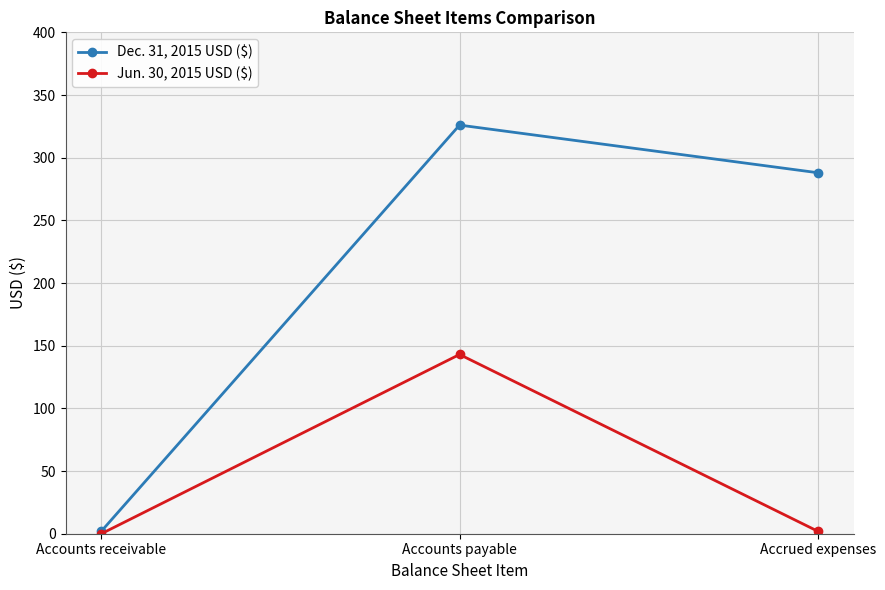

What is the value of the Dec. 31, 2015 USD ($) point at the 2nd from the left?

326